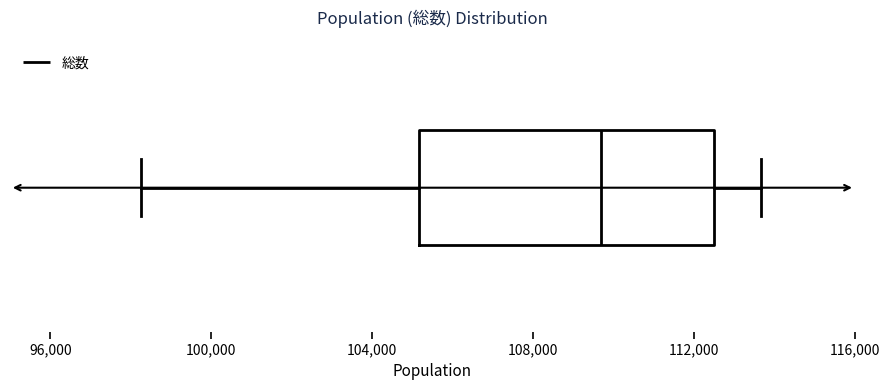

Where does the right whisker of the box end on the x-axis? The values are not printed on the chart, so give them approximately, as read against the axis.

113500